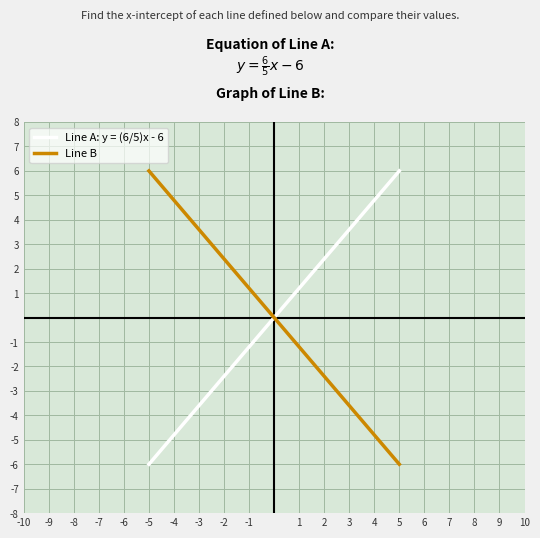

What is the highest value of the Line A: y = (6/5)x - 6 series?

6.0